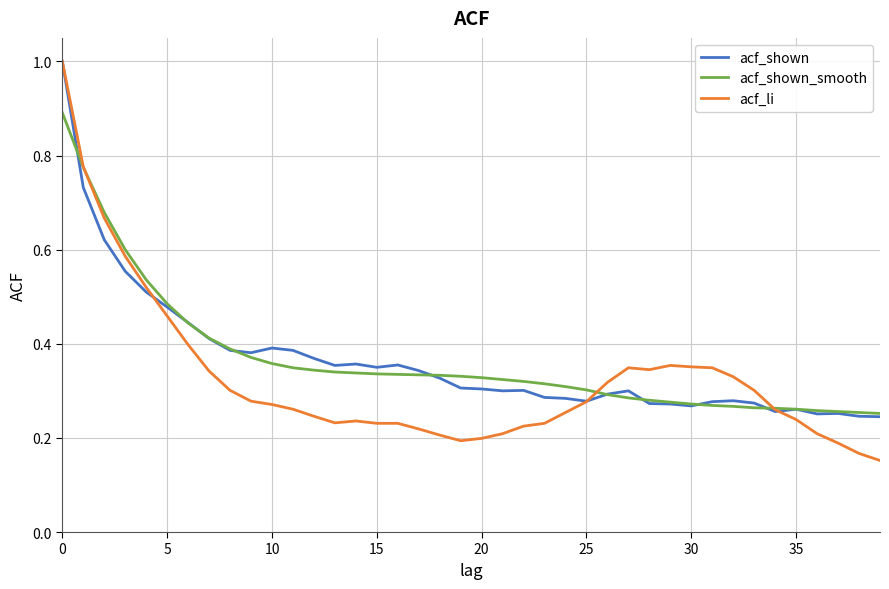

How many intersections are there between acf_li and acf_shown_smooth?

3